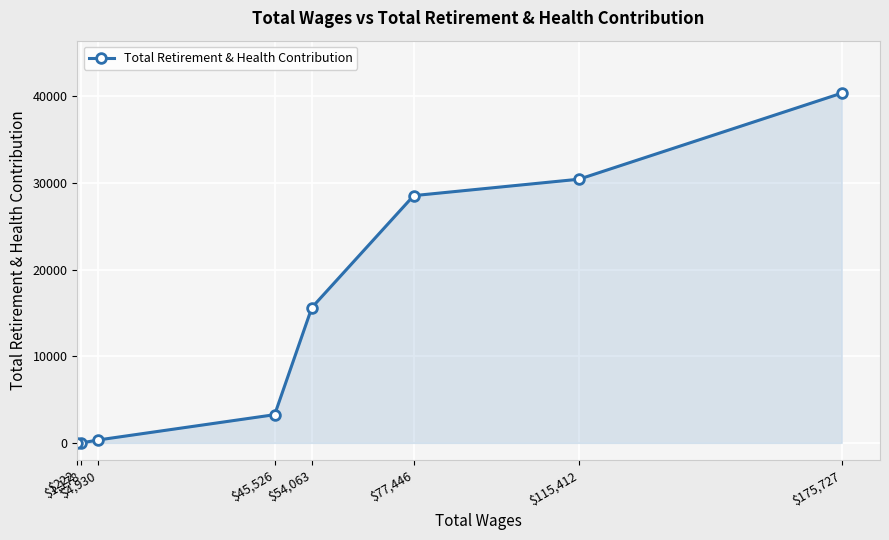

What is the sum of all values?

118541